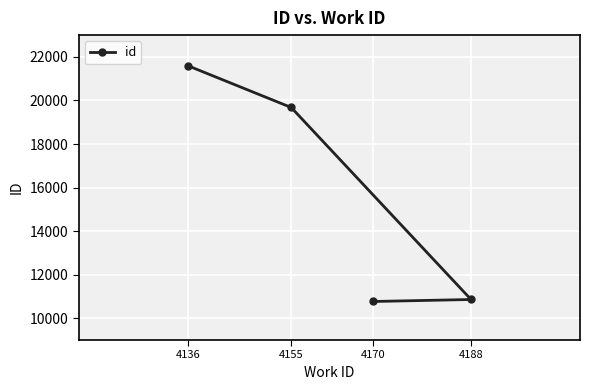

What is the value of the 1st point from the left?

21598